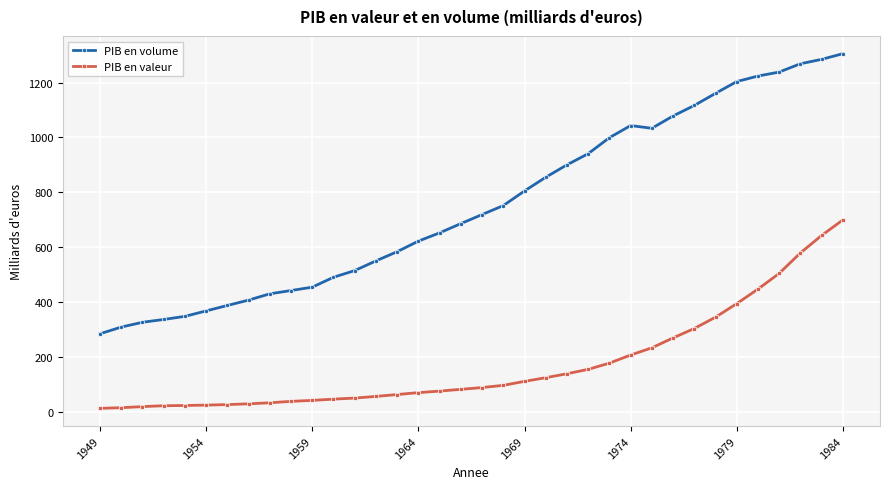

True or false: PIB en valeur and PIB en volume intersect in this chart.

False